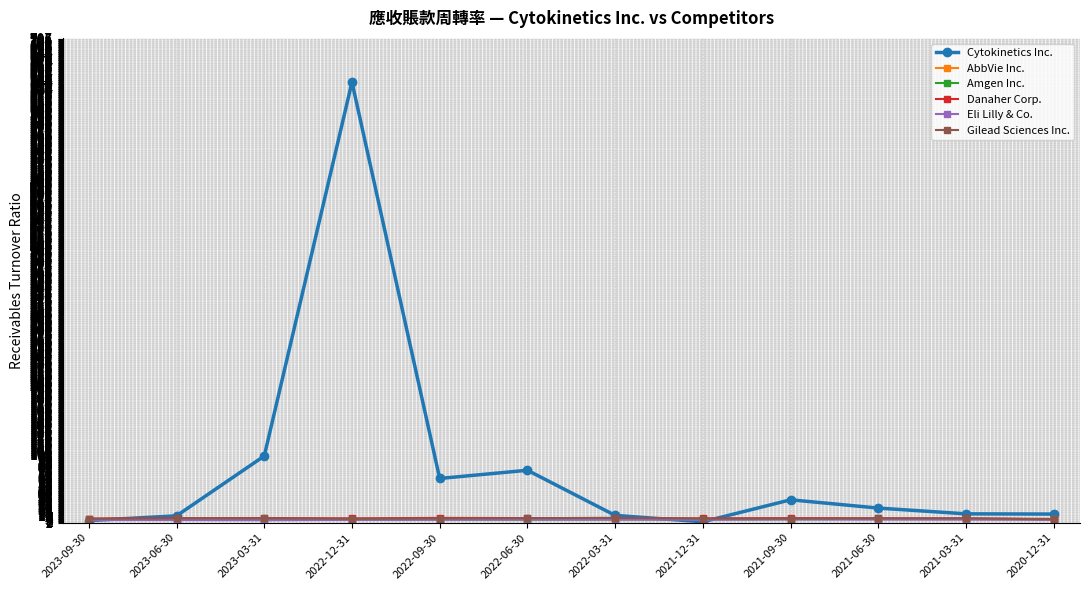

What is the greatest value displayed?

643.5